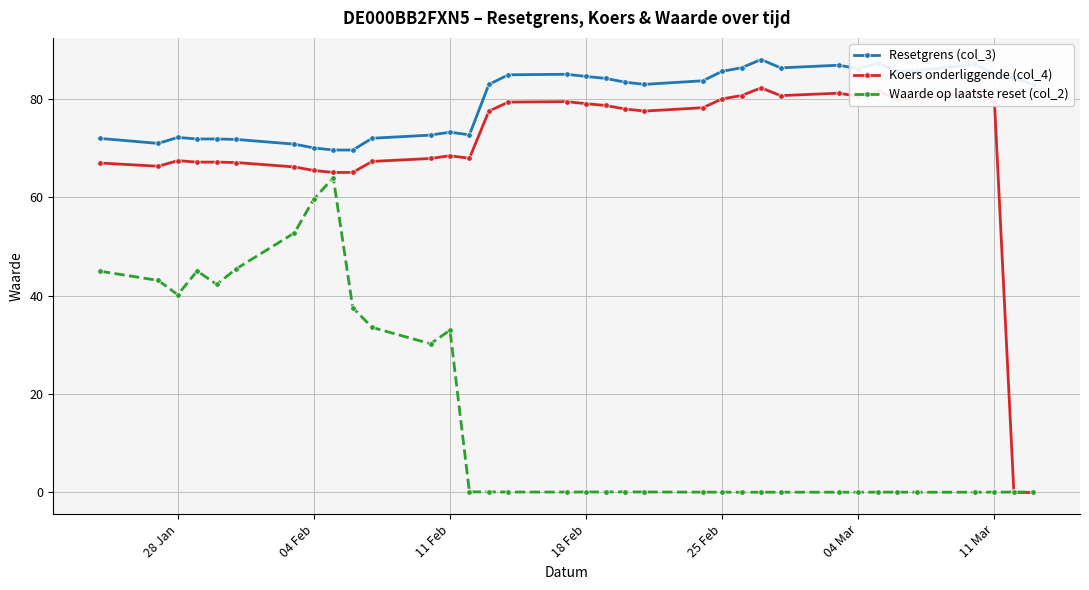

True or false: Waarde op laatste reset (col_2) has more than 0 interior local peaks.

True